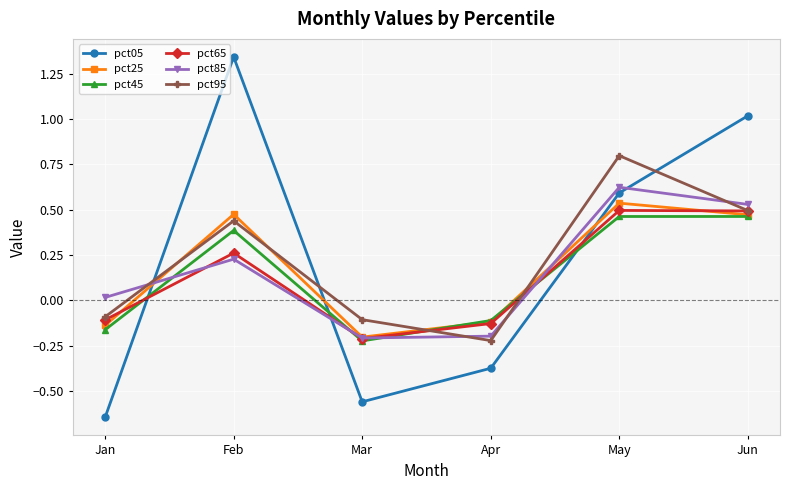

What are all the series names shown in the legend?

pct05, pct25, pct45, pct65, pct85, pct95